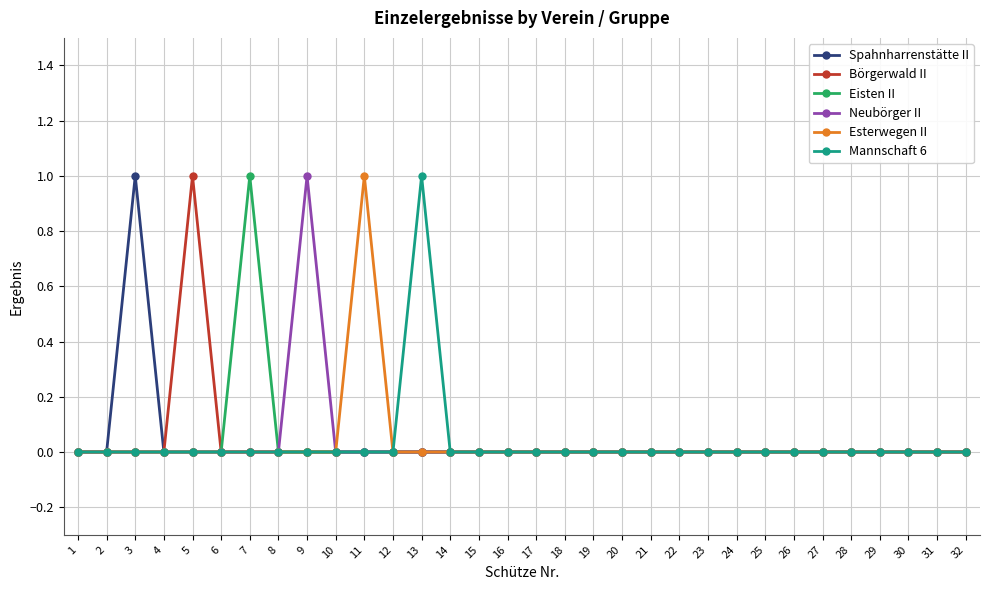

What is the maximum value shown in the chart?

1